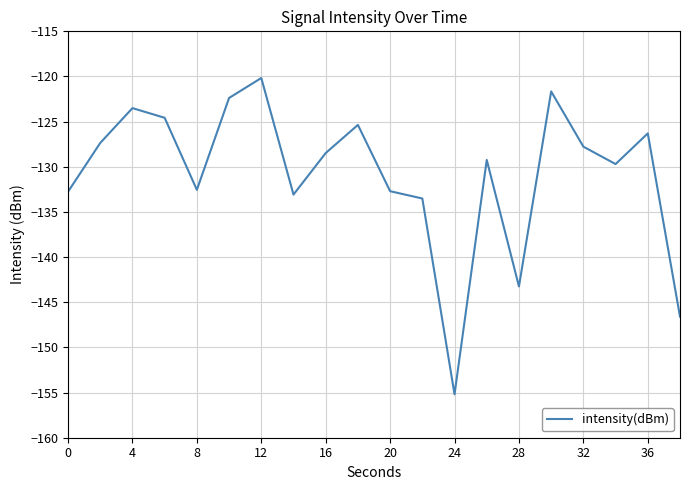

What is the difference between the maximum and minimum values?

35.0